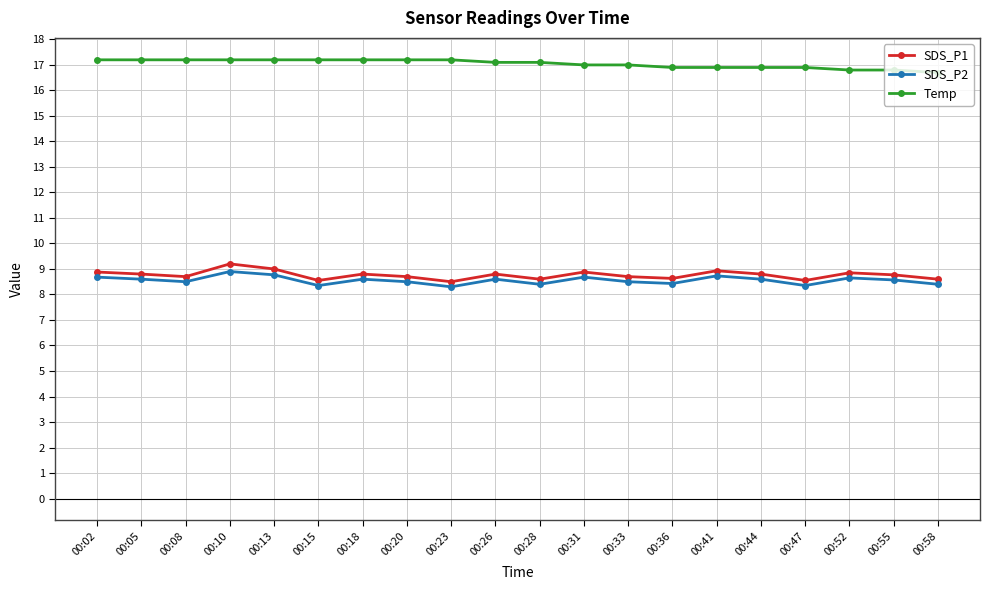

What is the difference between the second highest and minimum values in the Temp series?

0.5